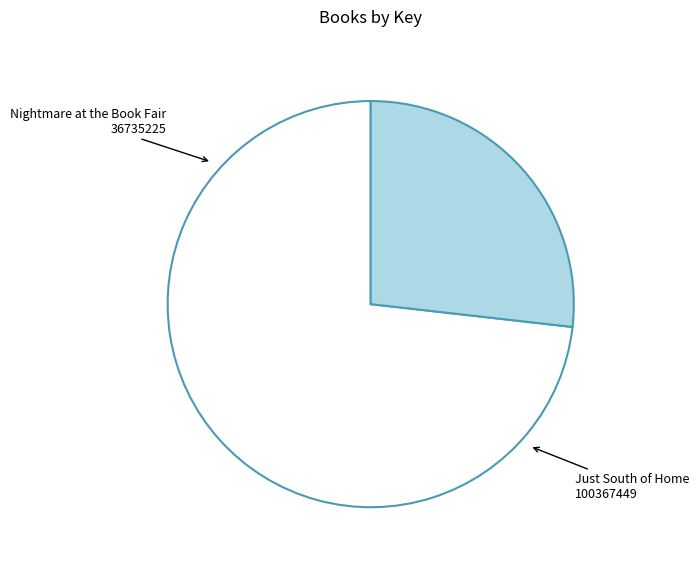

Is there a majority slice in this chart?

Yes